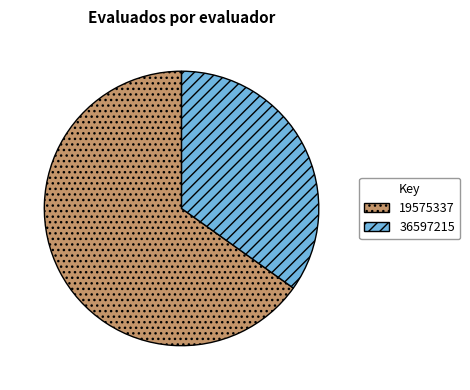

Rank the categories by value from lowest to highest.

36597215, 19575337